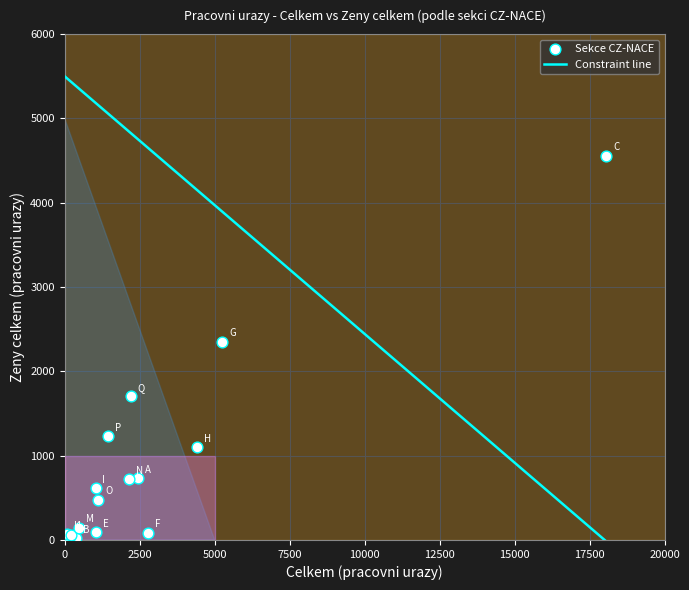

What Y value in the scatter plot is closest to 2288?

2349